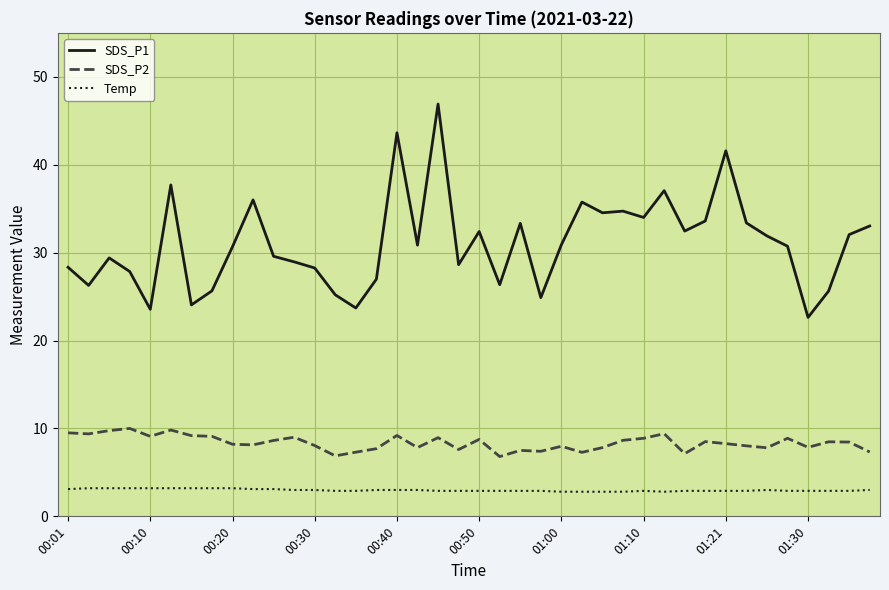

What is the difference between the maximum and minimum values in the SDS_P2 series?

3.2